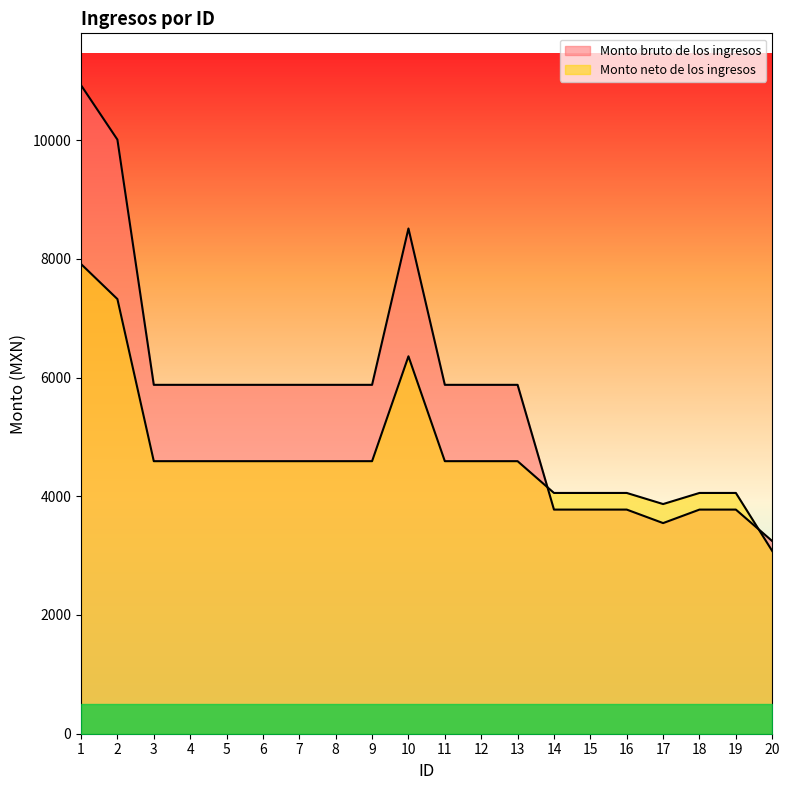

At which category does the chart reach its peak across all series?

1